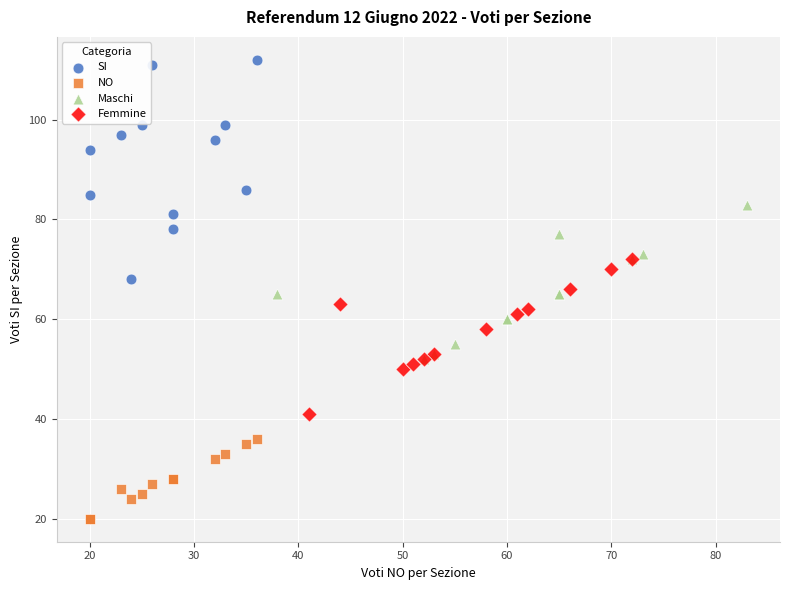

Which series reaches the maximum Y coordinate?

SI